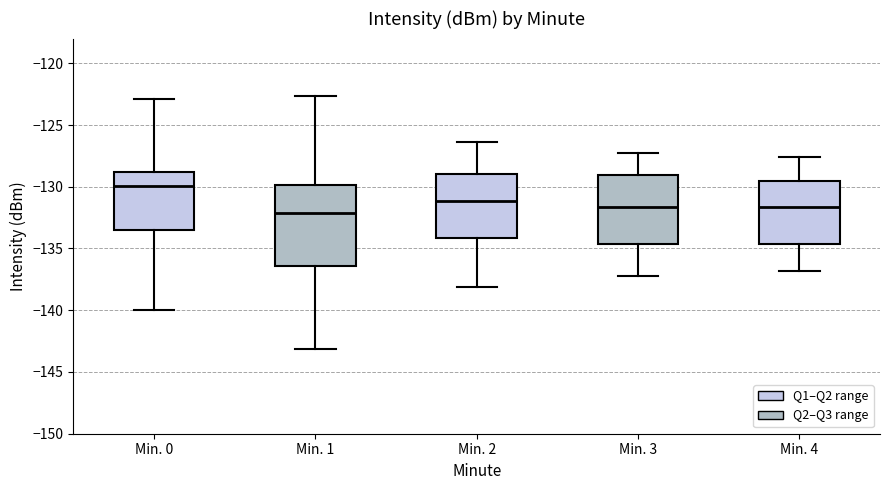

Reading left to right, transcribe this box plot: for each box, give where its median line is, the range the box spans, and where its two whiskers end, as read against the y-axis. The values are not printed on the chart, so give them approximately, as read against the axis.

Min. 0: median -130.0, box -133.5 to -129.0, whiskers -140.0 to -123.0
Min. 1: median -132.0, box -136.5 to -130.0, whiskers -143.0 to -122.5
Min. 2: median -131.0, box -134.0 to -129.0, whiskers -138.0 to -126.5
Min. 3: median -131.5, box -134.5 to -129.0, whiskers -137.0 to -127.5
Min. 4: median -131.5, box -134.5 to -129.5, whiskers -137.0 to -127.5